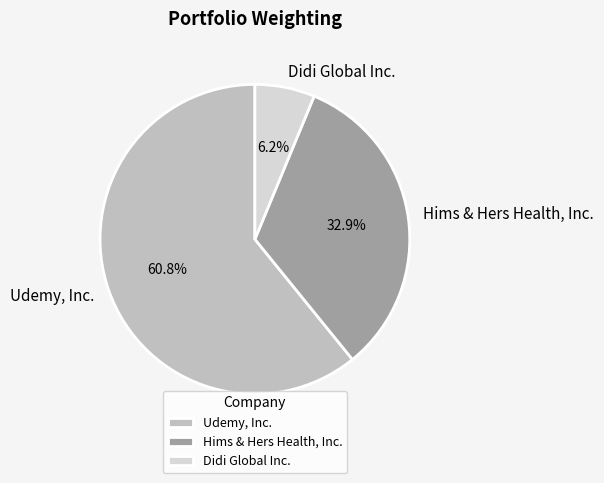

To the nearest percent, what portion does Didi Global Inc. represent?

6%